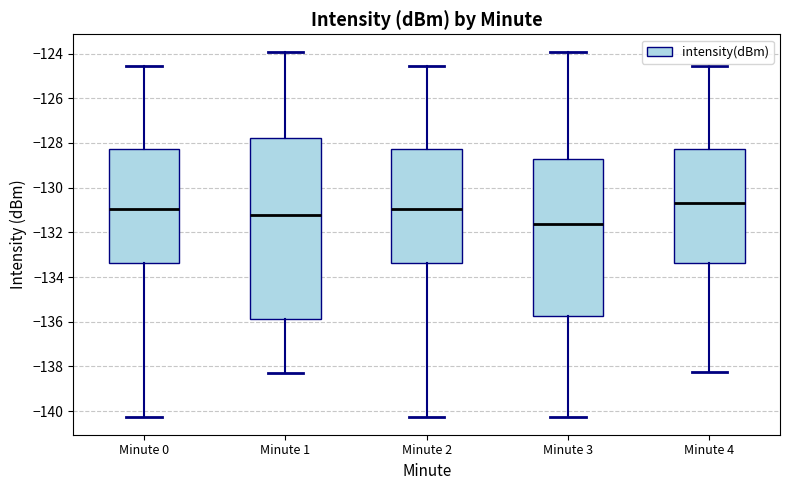

Reading left to right, transcribe this box plot: for each box, give where its median line is, the range the box spans, and where its two whiskers end, as read against the y-axis. The values are not printed on the chart, so give them approximately, as read against the axis.

Minute 0: median -131.0, box -133.4 to -128.2, whiskers -140.2 to -124.6
Minute 1: median -131.2, box -135.8 to -127.8, whiskers -138.2 to -124.0
Minute 2: median -131.0, box -133.4 to -128.2, whiskers -140.2 to -124.6
Minute 3: median -131.6, box -135.8 to -128.8, whiskers -140.2 to -124.0
Minute 4: median -130.8, box -133.4 to -128.2, whiskers -138.2 to -124.6